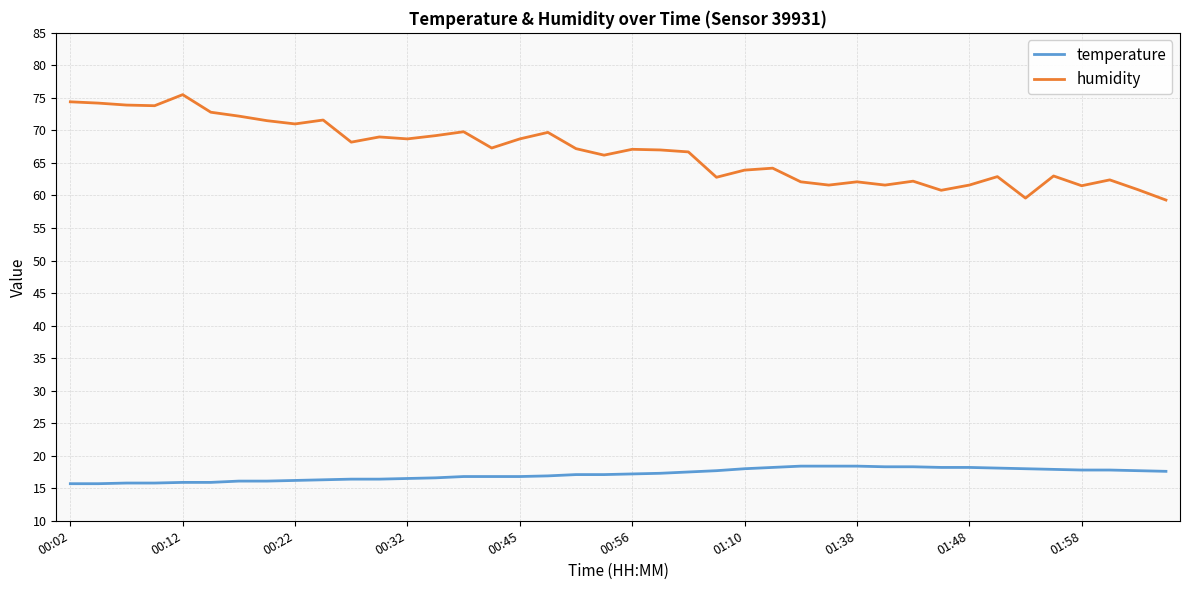

What is the lowest value of the temperature series?

15.7